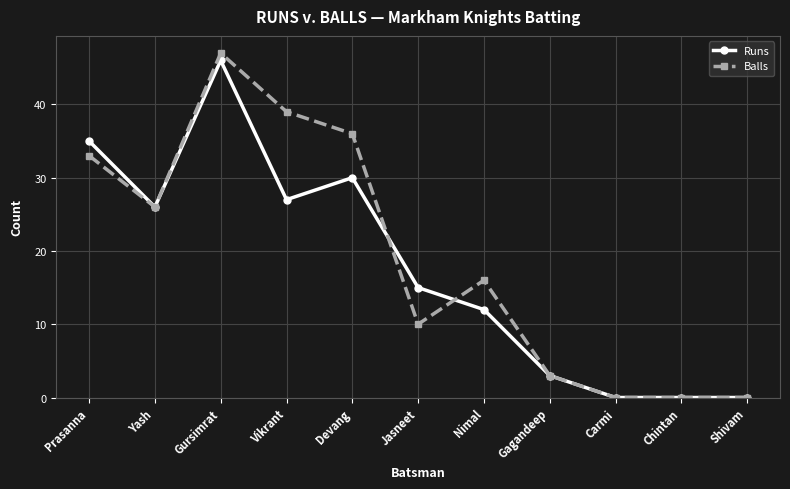

At Prasanna, list the series in order from smallest to largest.

Balls, Runs